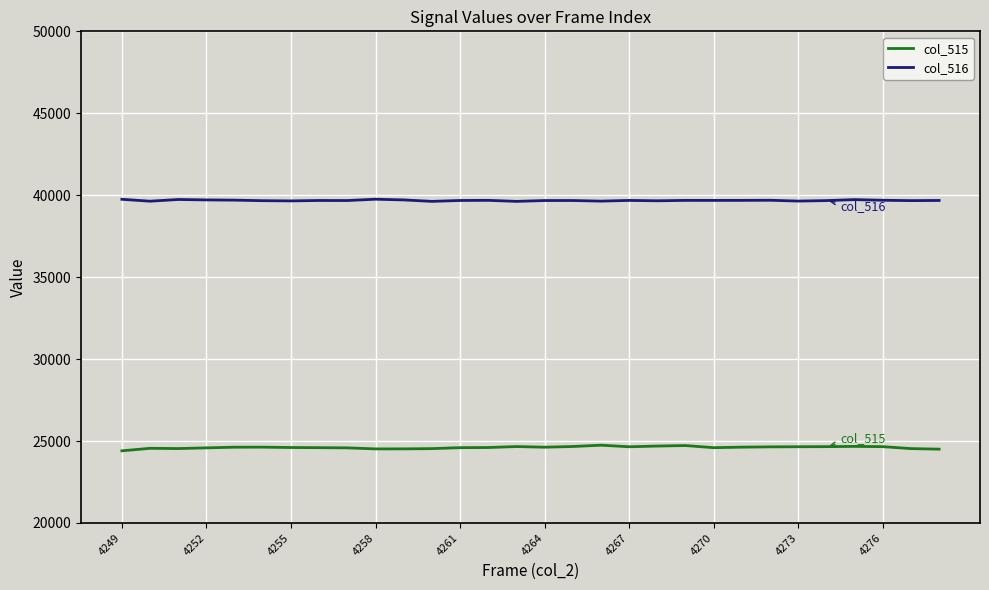

Which series has the largest range (max minus min)?

col_515